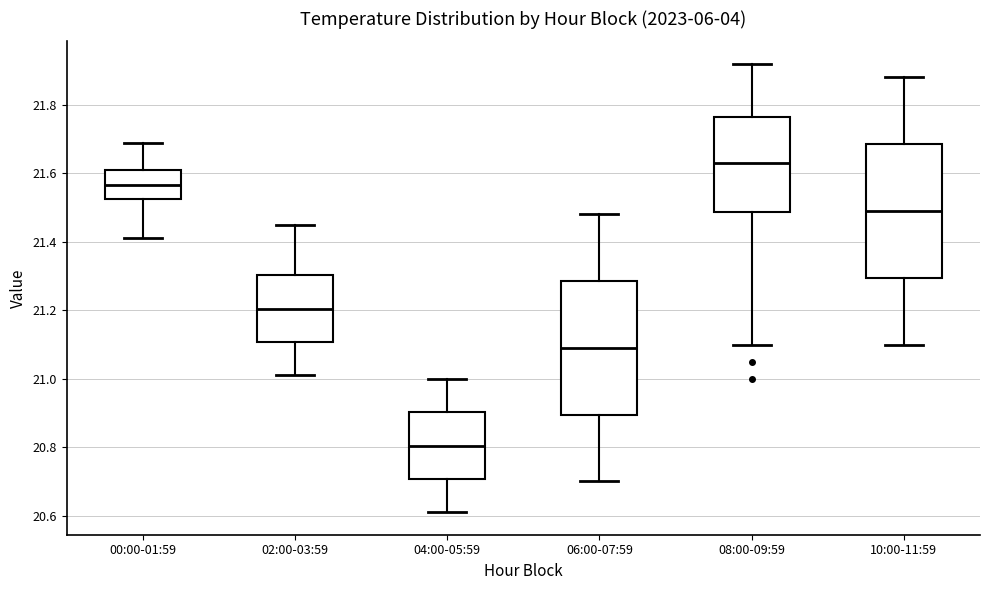

Where is the lower edge of the box for 08:00-09:59 on the y-axis? The values are not printed on the chart, so give them approximately, as read against the axis.

21.48